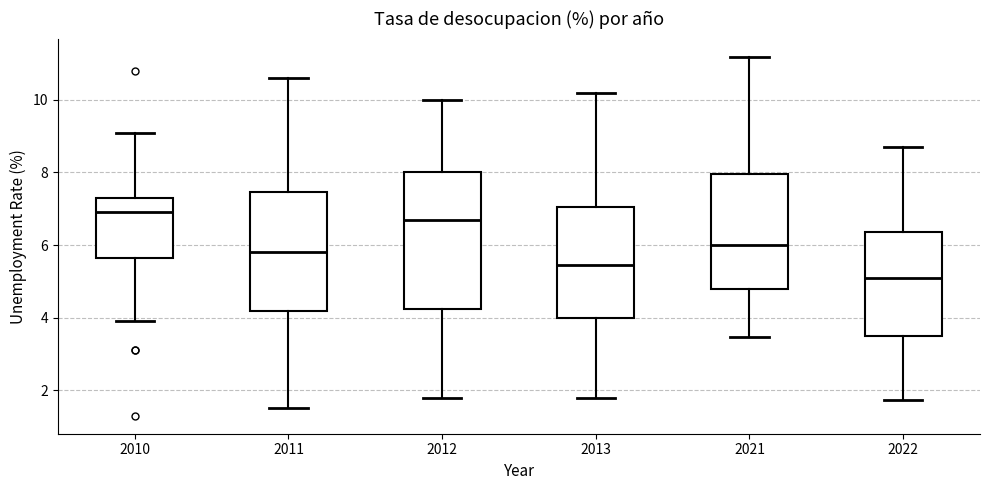

Reading left to right, transcribe this box plot: for each box, give where its median line is, the range the box spans, and where its two whiskers end, as read against the y-axis. The values are not printed on the chart, so give them approximately, as read against the axis.

2010: median 7.0, box 5.6 to 7.4, whiskers 4.0 to 9.2
2011: median 5.8, box 4.2 to 7.4, whiskers 1.6 to 10.6
2012: median 6.8, box 4.2 to 8.0, whiskers 1.8 to 10.0
2013: median 5.4, box 4.0 to 7.0, whiskers 1.8 to 10.2
2021: median 6.0, box 4.8 to 8.0, whiskers 3.4 to 11.2
2022: median 5.0, box 3.4 to 6.4, whiskers 1.8 to 8.6